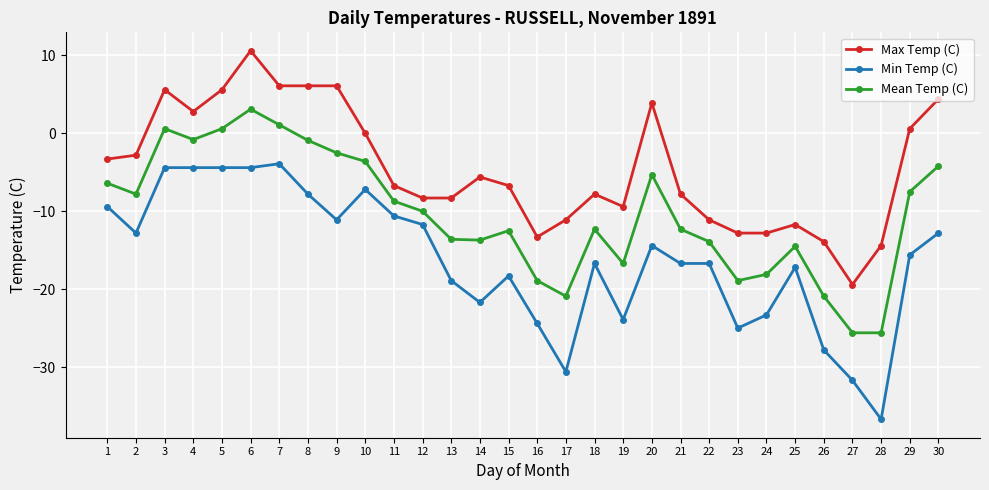

What is the value of the Min Temp (C) point at the 17th from the left?

-30.6